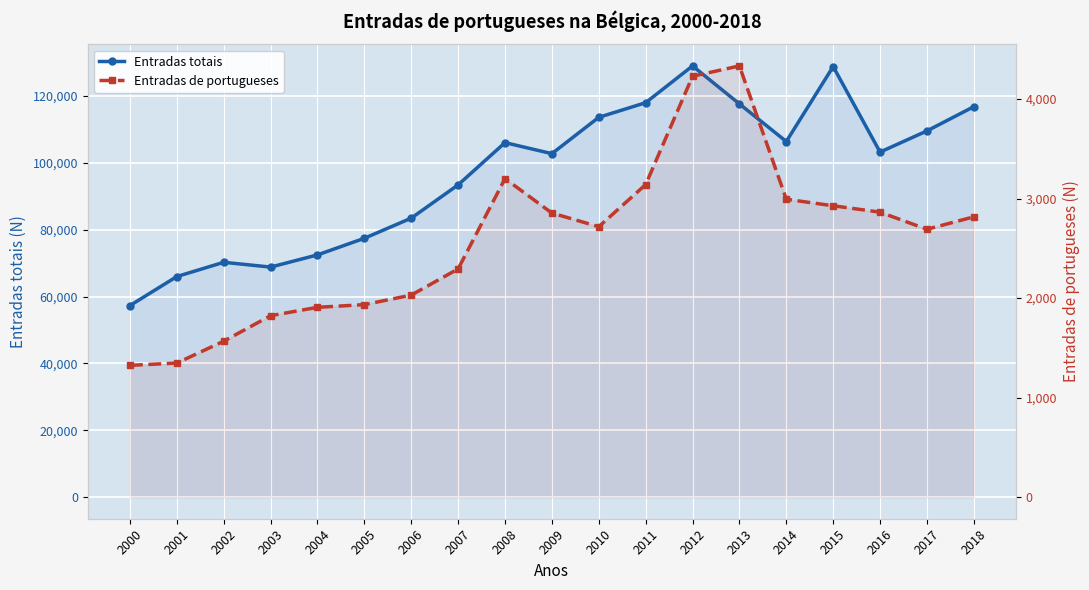

Is the value of Entradas totais at 2013 greater than the value of Entradas de portugueses at 2008?

Yes